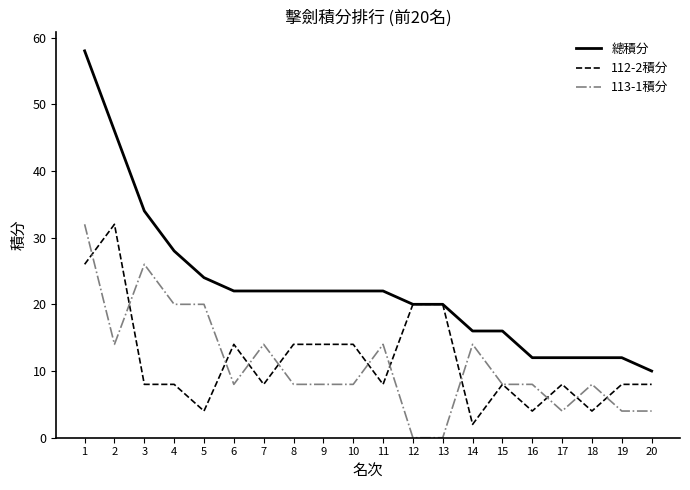

What is the maximum value shown in the chart?

58